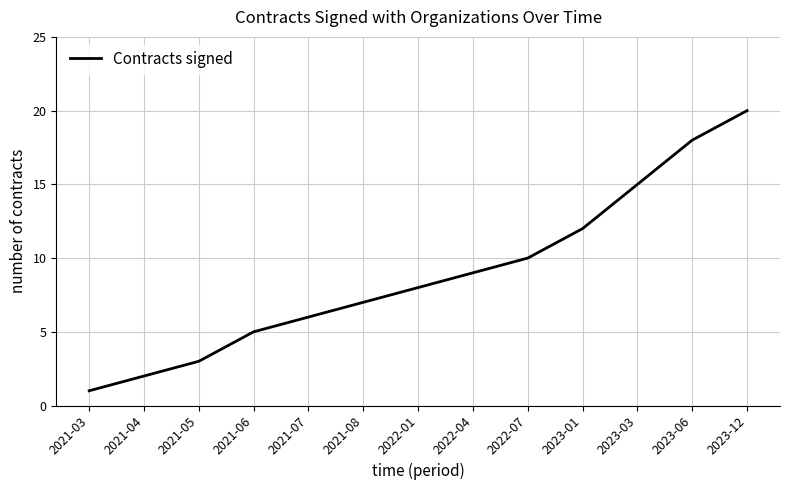

What is the maximum value shown in the chart?

20